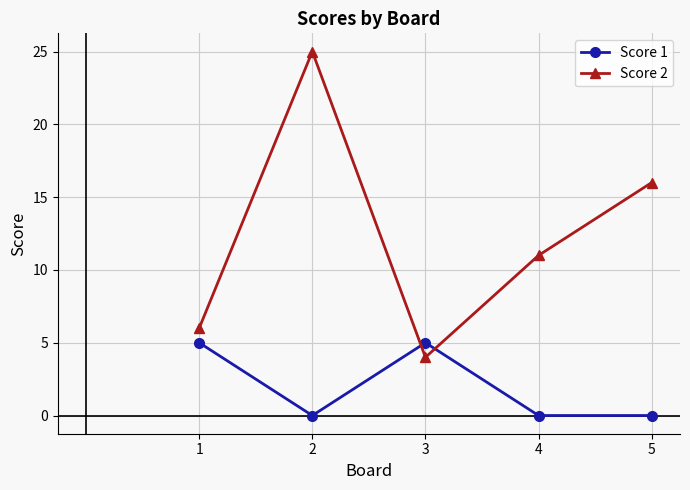

What is the value of the Score 2 point at the 2nd from the left?

25